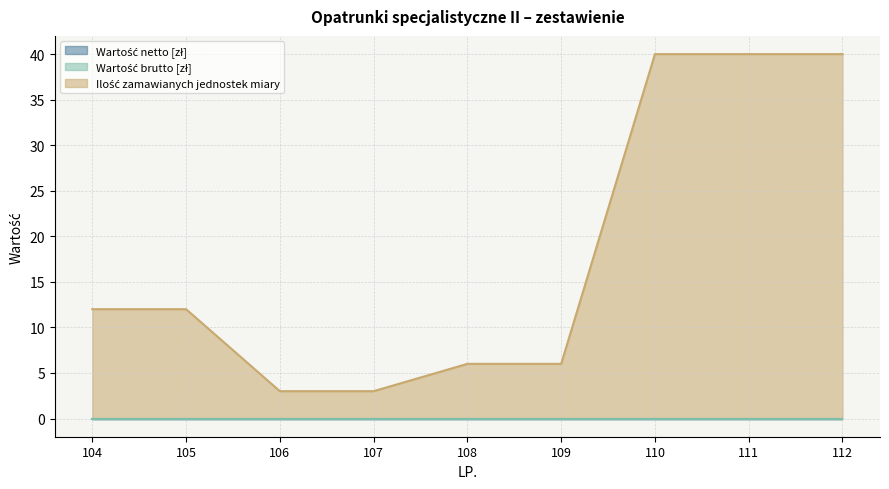

At which category does the chart reach its minimum across all series?

104